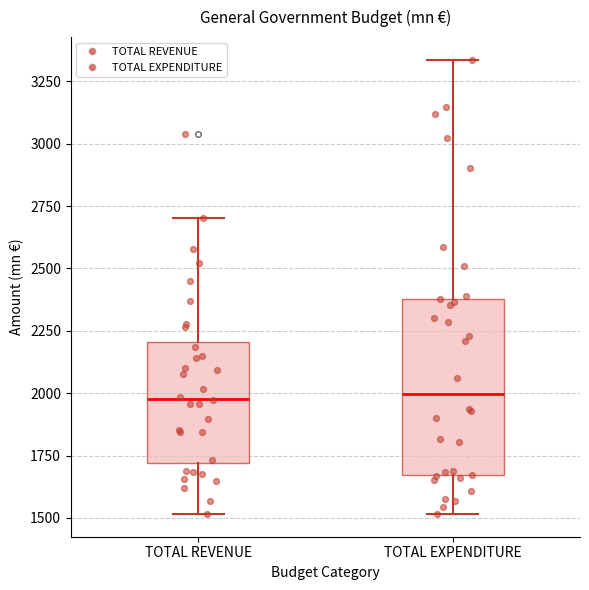

Comparing the boxes themselves (not the whiskers), which one is the tallest?

TOTAL EXPENDITURE